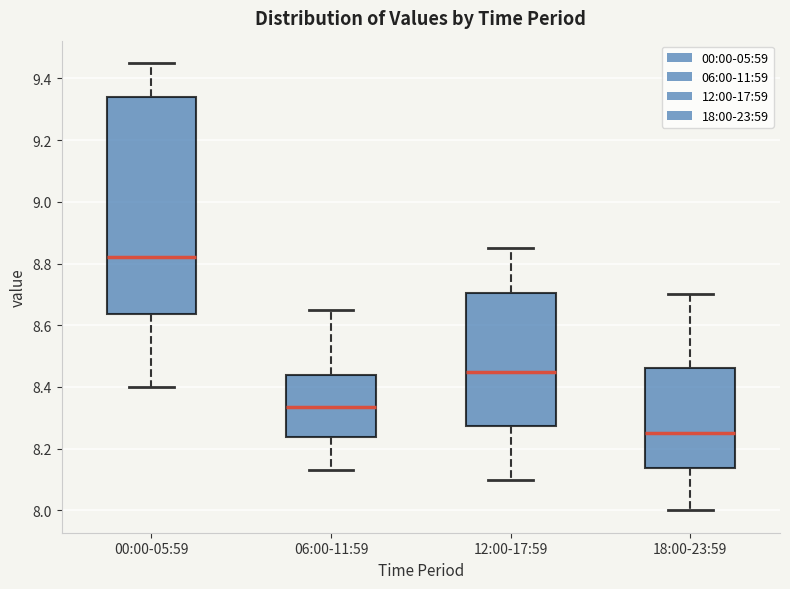

Comparing the boxes themselves (not the whiskers), which one is the tallest?

00:00-05:59